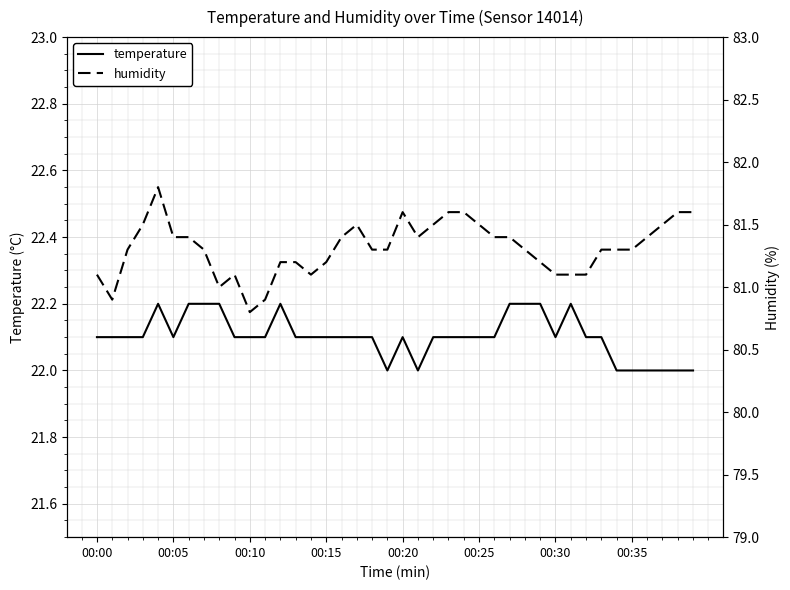

True or false: temperature and humidity cross at least once.

False